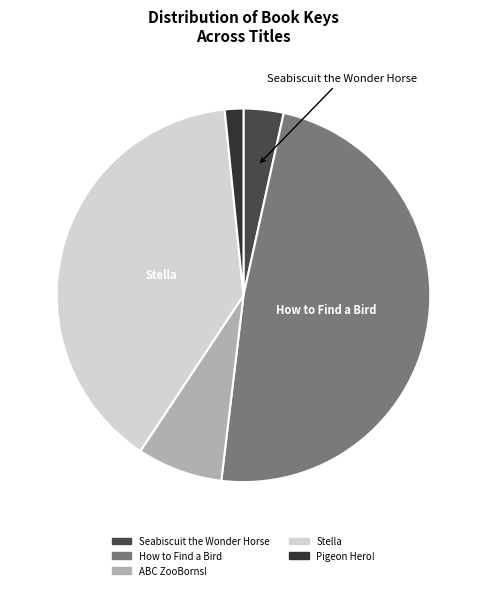

Rank the categories by value from highest to lowest.

How to Find a Bird, Stella, ABC ZooBorns!, Seabiscuit the Wonder Horse, Pigeon Hero!